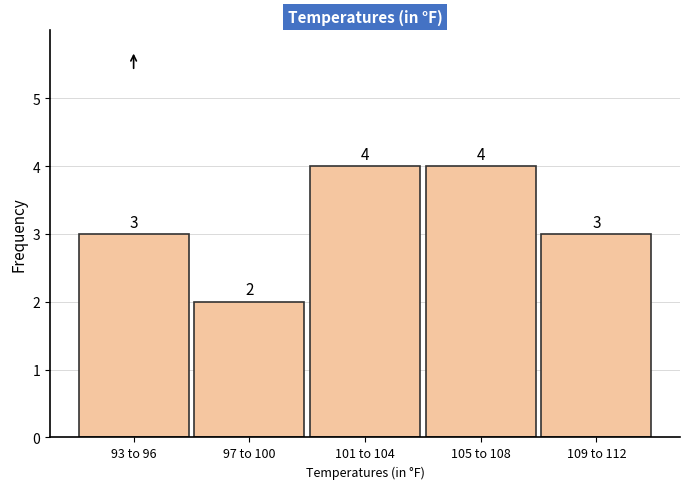

Reading left to right, extract all data points from this chart.

3	2	4	4	3